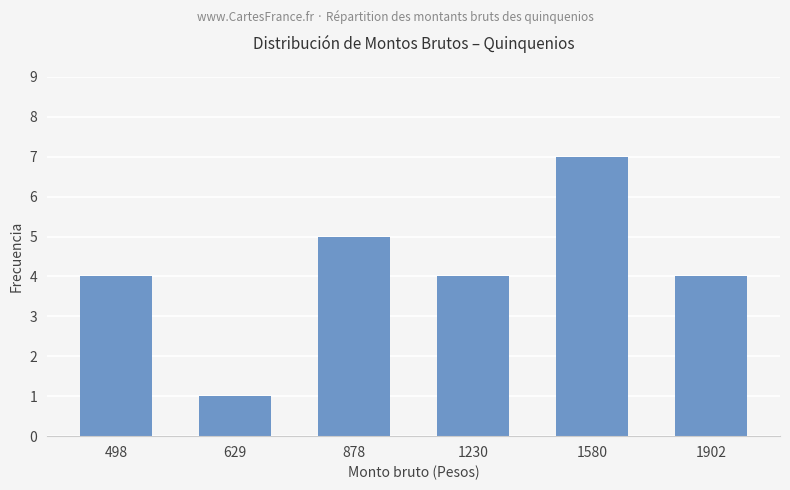

Between 1902 and 1580, which is larger?

1580